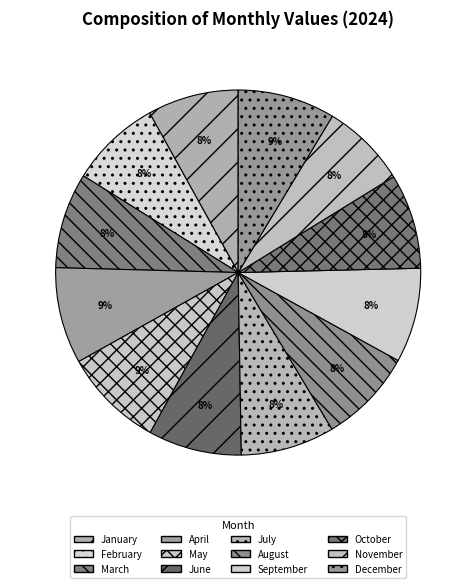

Count the number of slices in the pie.

12